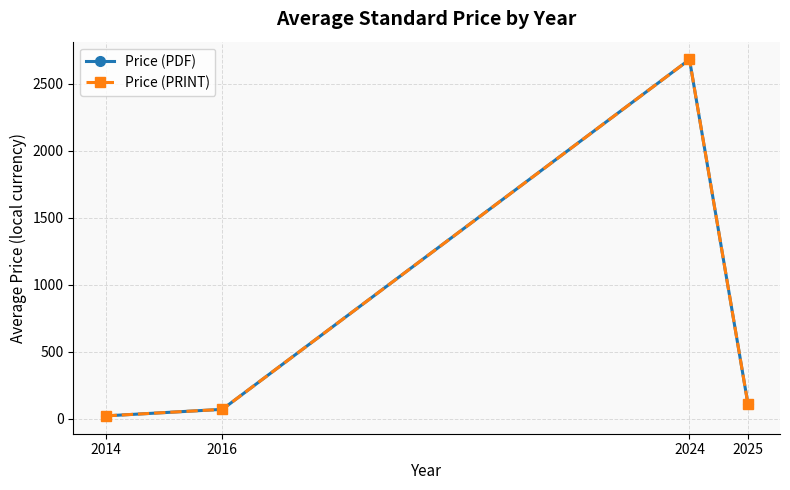

Is this an area chart (filled region under the line)?

No